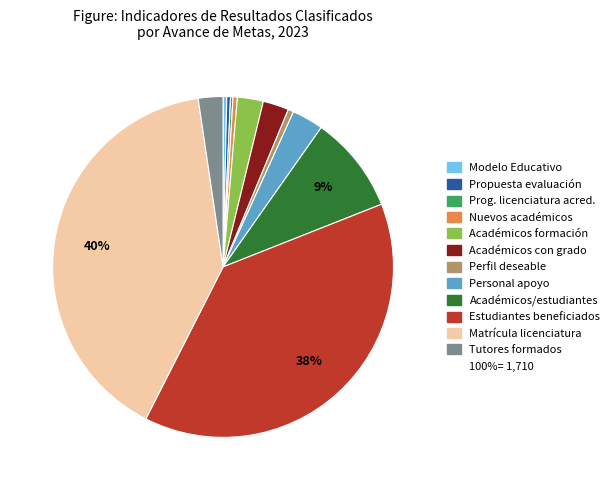

Does any single category account for the majority?

No